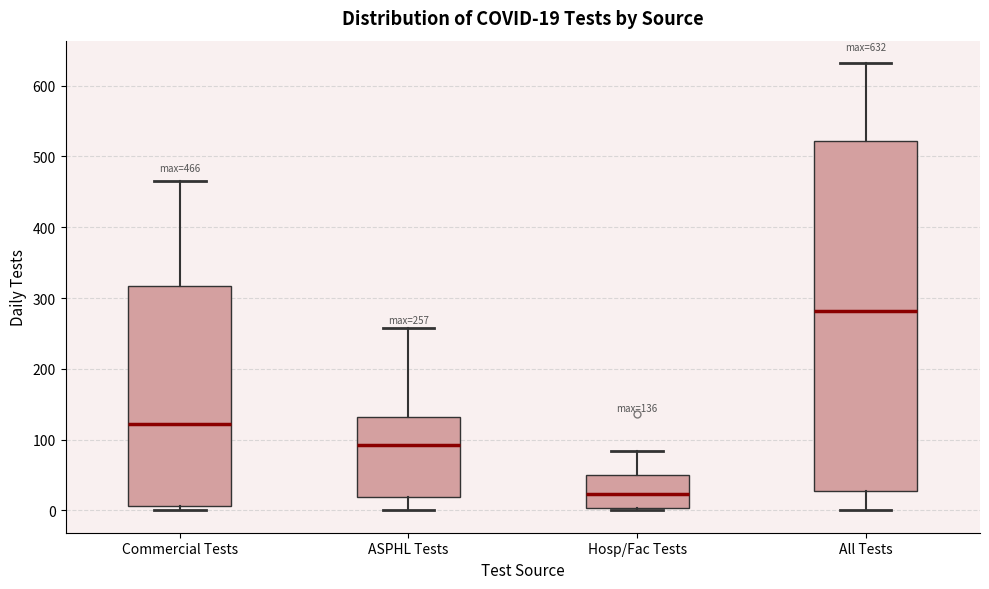

Comparing the boxes themselves (not the whiskers), which one is the tallest?

All Tests